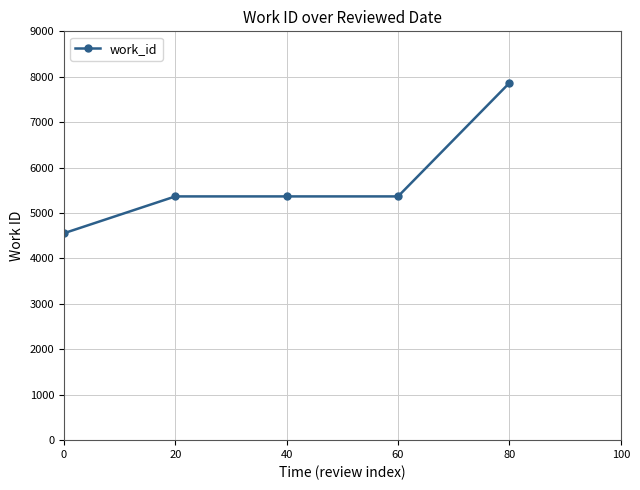

Between 80 and 40, which is larger?

80